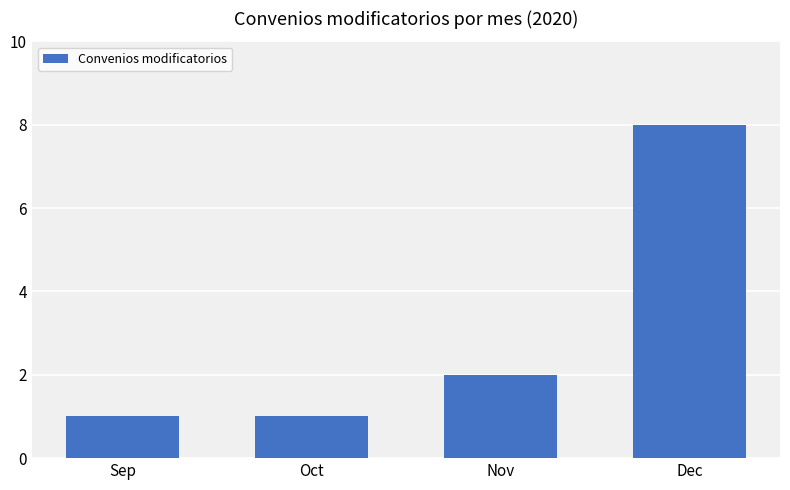

At which category does the chart reach its peak across all series?

Dec